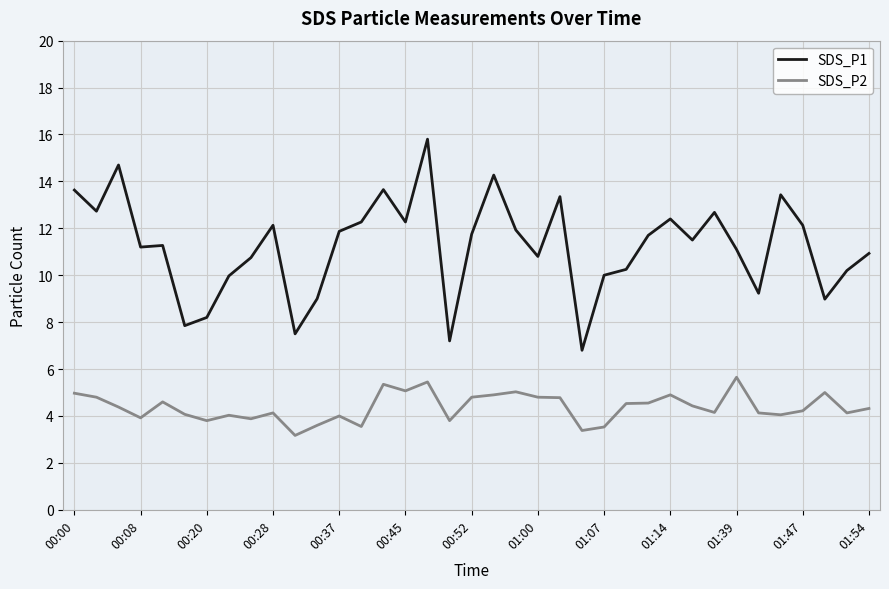

True or false: SDS_P2 and SDS_P1 cross at least once.

False